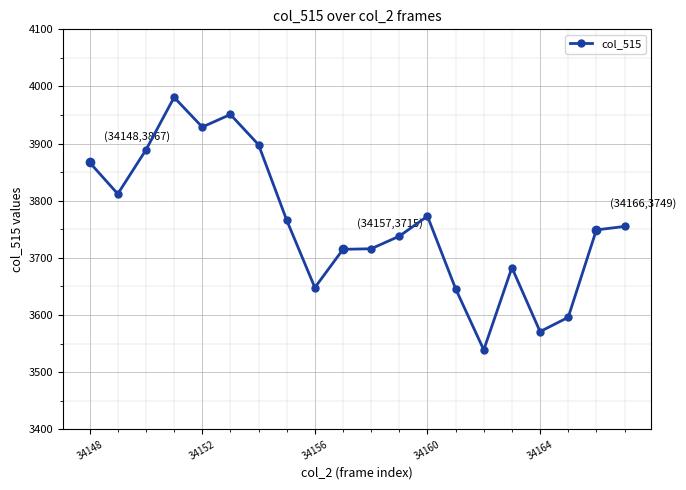

What is the minimum value shown in the chart?

3539